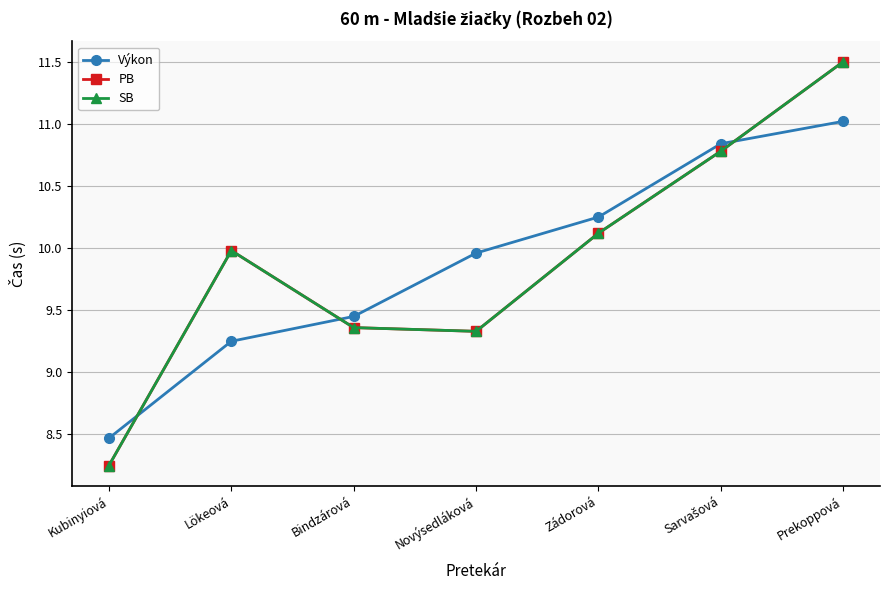

Does the chart have visible grid lines?

Yes